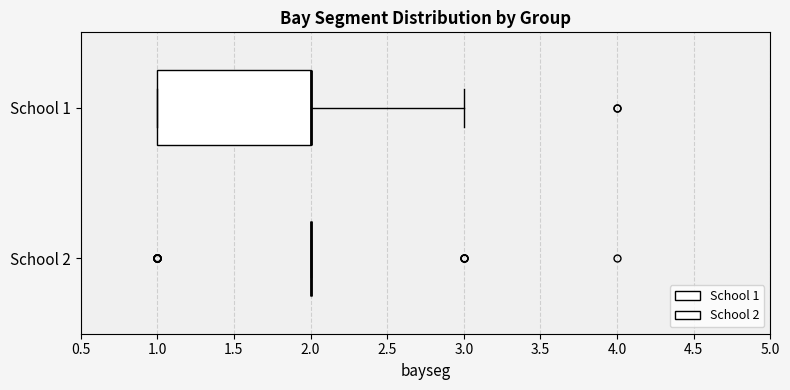

Reading bottom to top, transcribe this box plot: for each box, give where its median line is, the range the box spans, and where its two whiskers end, as read against the x-axis. The values are not printed on the chart, so give them approximately, as read against the axis.

School 2: box collapsed to a line at 2, whiskers 2 to 2
School 1: median 2 (drawn on the box's right edge), box 1 to 2, whiskers 1 to 3